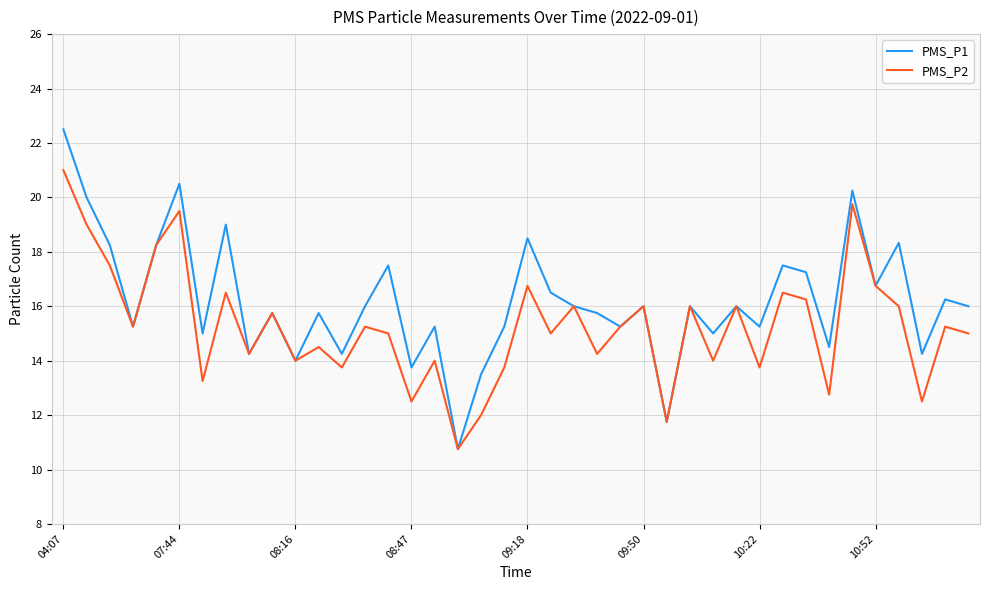

Which series has the widest spread of values?

PMS_P1